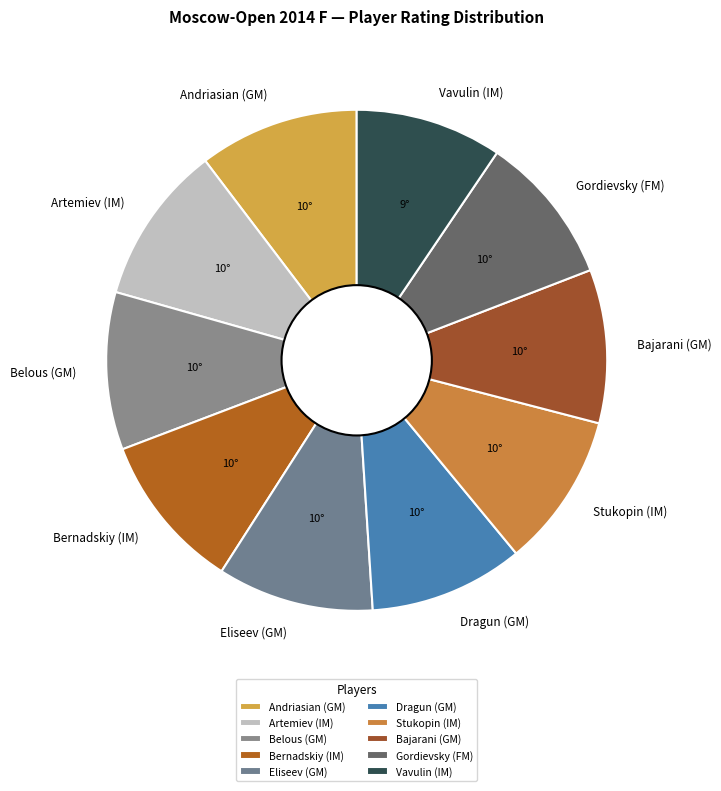

Is Belous (GM) the majority of the pie?

No